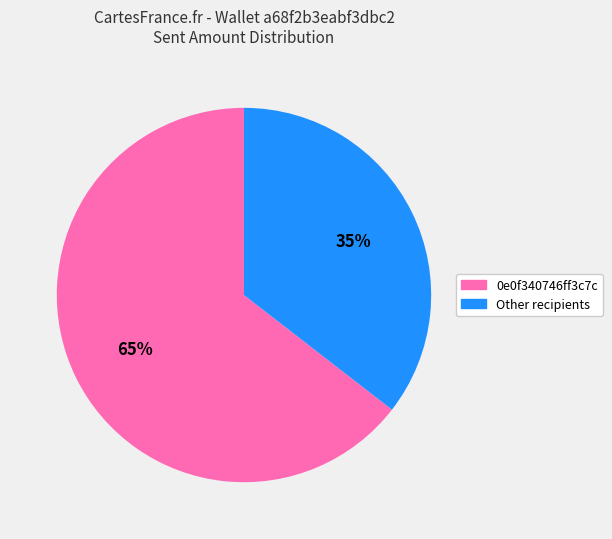

Is there a majority slice in this chart?

Yes